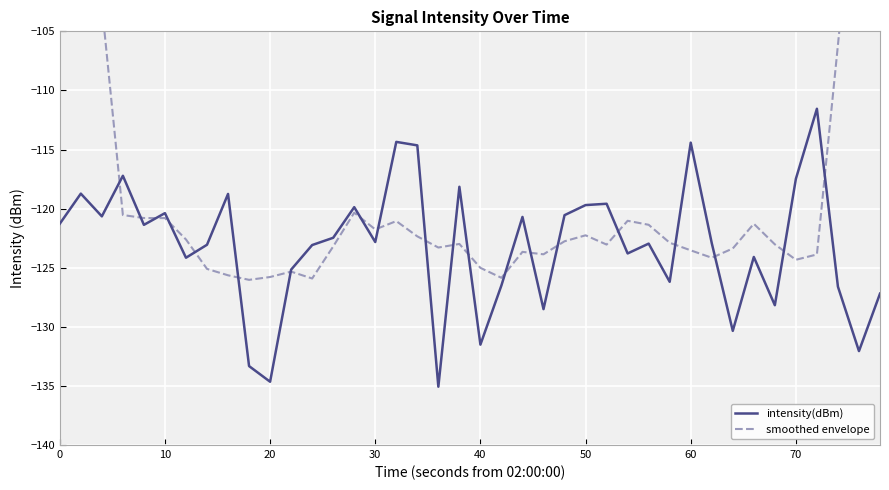

What is the maximum value for intensity(dBm)?

-111.6